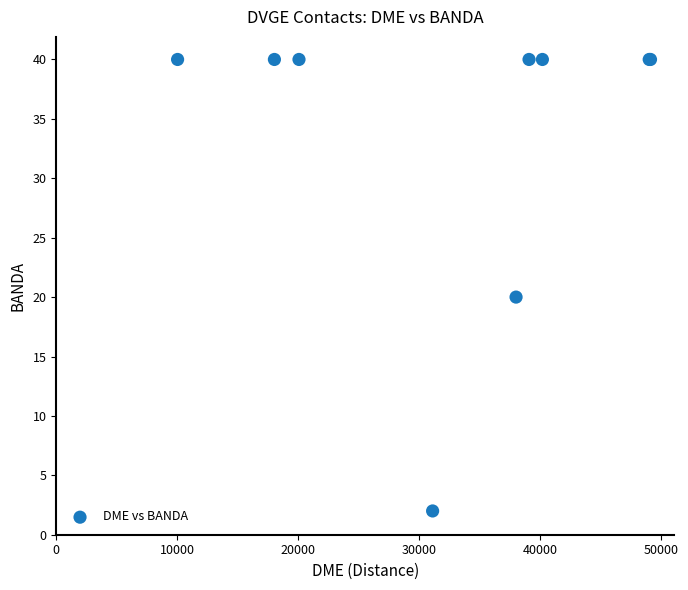

What Y value in the scatter plot is closest to 21?

20